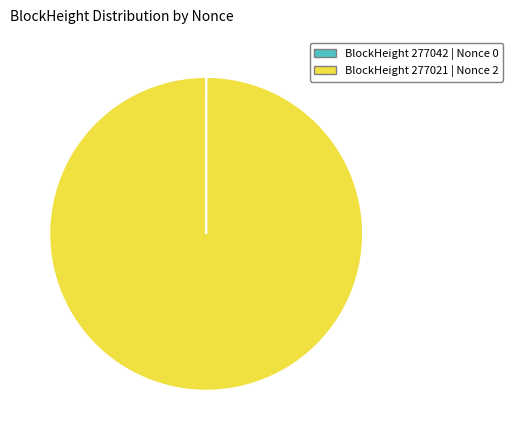

The BlockHeight 277021 | Nonce 2 slice represents 88% of the pie. True or false?

False